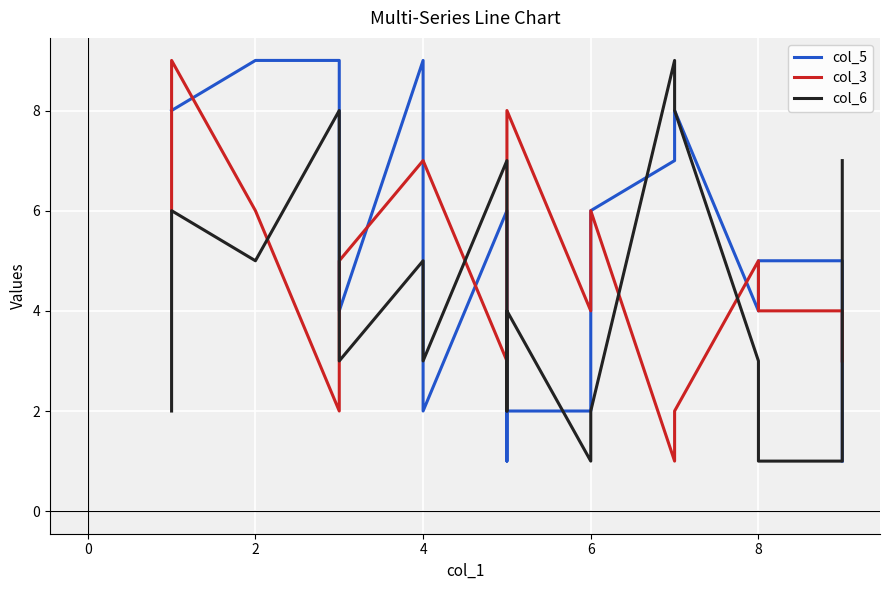

What is the difference between the maximum and minimum values in the col_3 series?

8